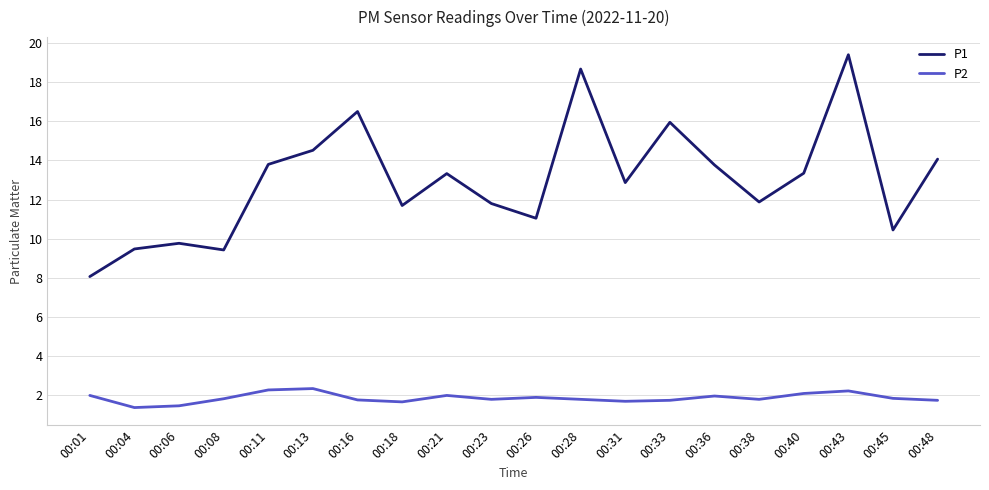

List the series in order of their peak value, lowest first.

P2, P1